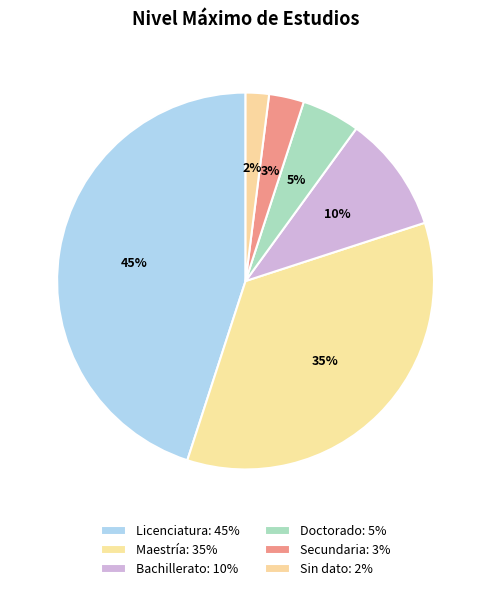

Does any single category account for the majority?

No